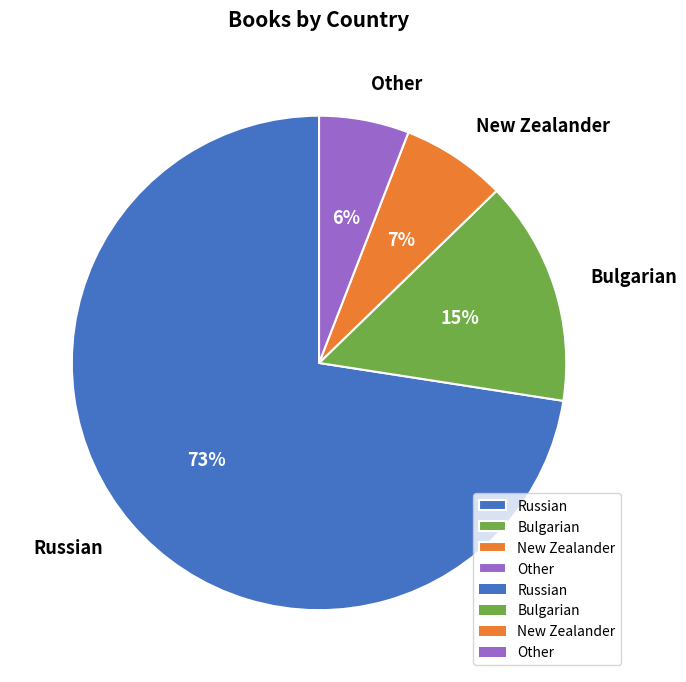

True or false: Bulgarian accounts for 23% of the total.

False